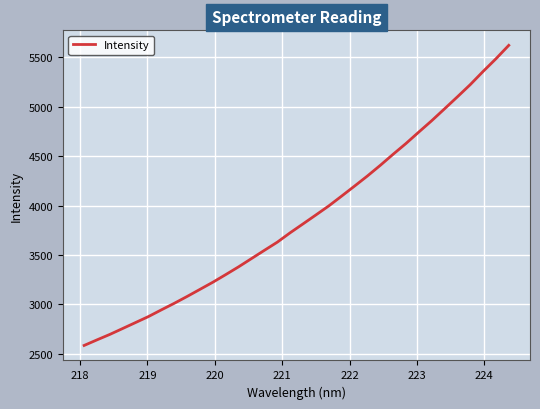

What is the difference between the maximum and minimum values?

3037.4